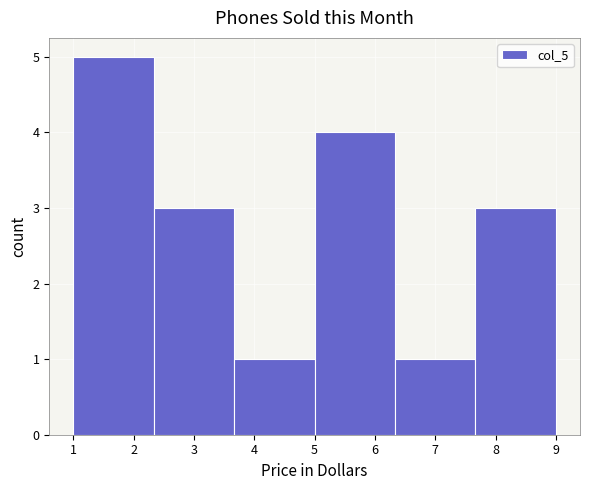

Reading left to right, list every bar in this chart as the range it spans on the x-axis followed by its height. Neither the bar edges nor the heights are printed on the chart, so give them approximately, as read against the axes.

1.0 to 2.3: 5
2.3 to 3.7: 3
3.7 to 5.0: 1
5.0 to 6.3: 4
6.3 to 7.7: 1
7.7 to 9.0: 3